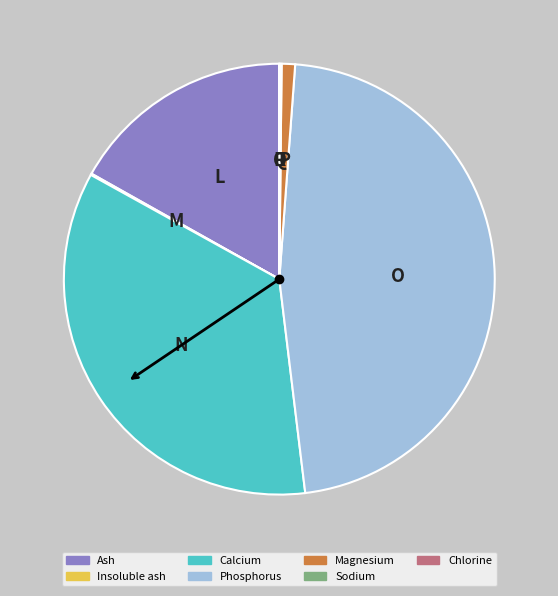

The Phosphorus slice represents 56% of the pie. True or false?

False